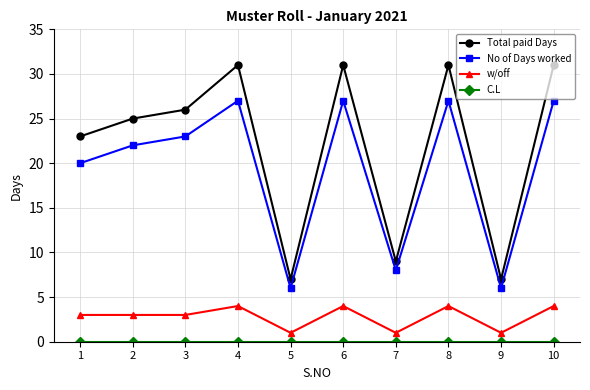

Is the value of w/off at 6 greater than the value of Total paid Days at 4?

No